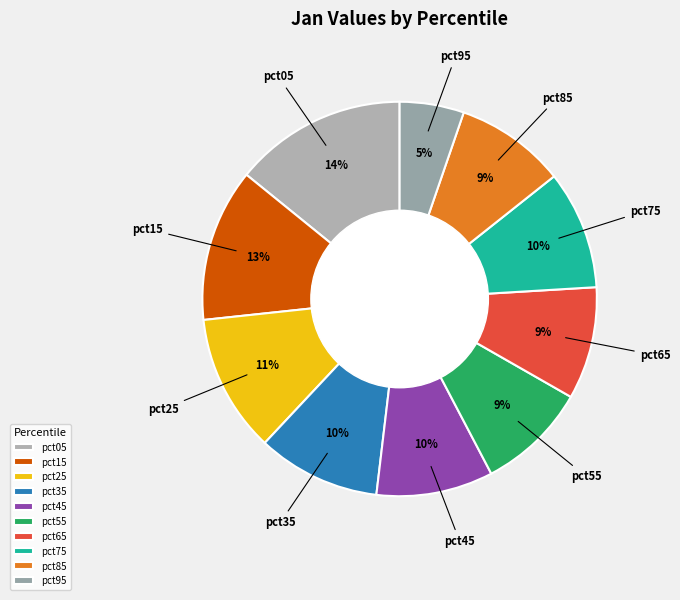

To the nearest percent, what is the combined percentage of pct65 and pct45?

19%